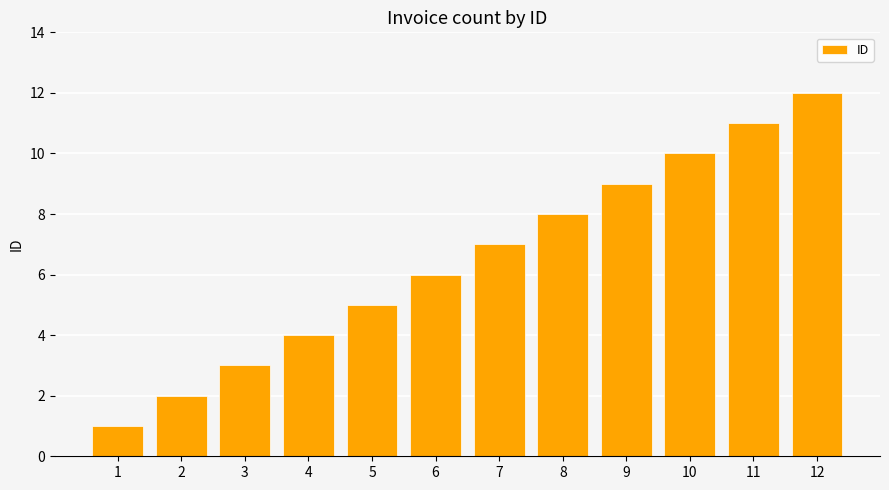

How many bars are there in total?

12